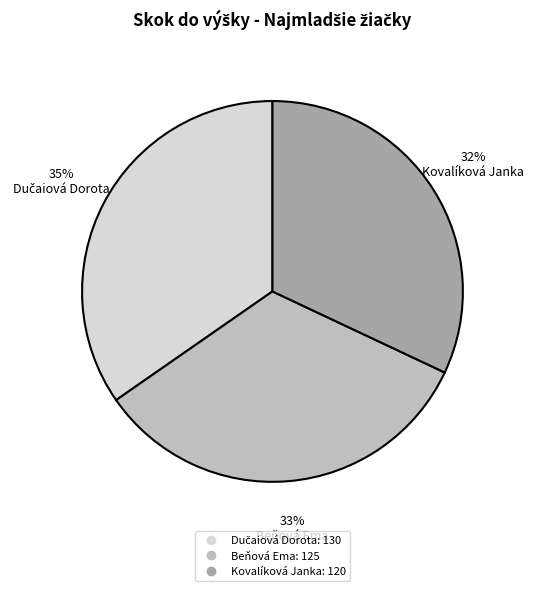

To the nearest percent, what percentage of the pie is Kovalíková Janka?

32%